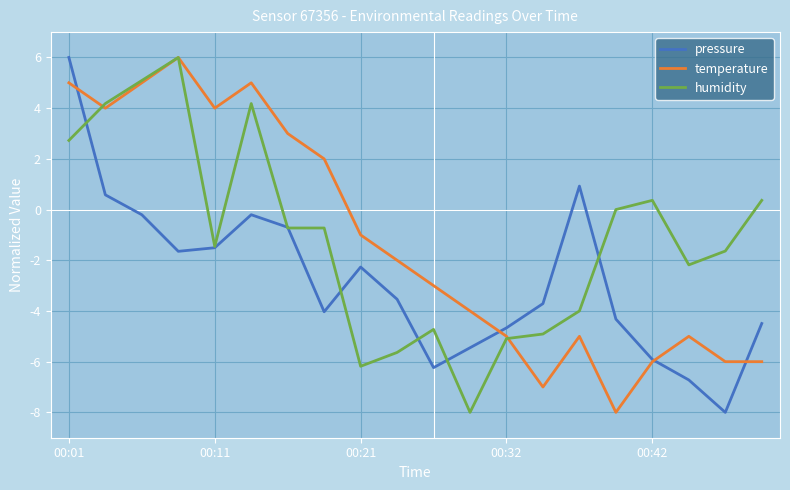

What is the maximum value for pressure?

6.0